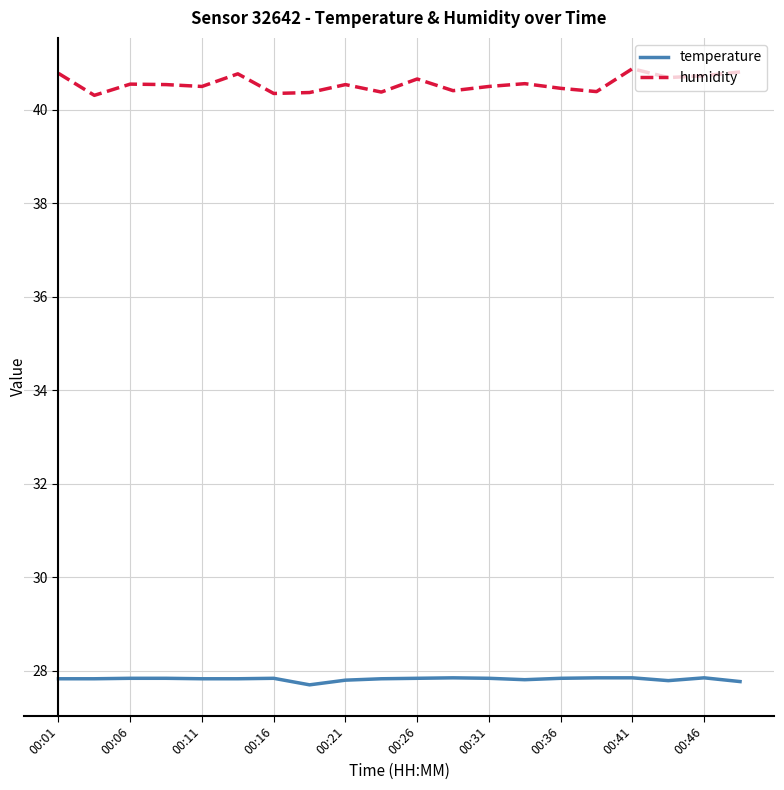

What is the maximum value shown in the chart?

40.9